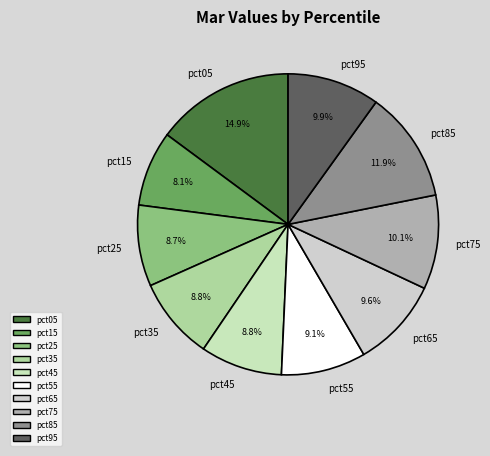

Is there any slice that represents more than half of the pie?

No